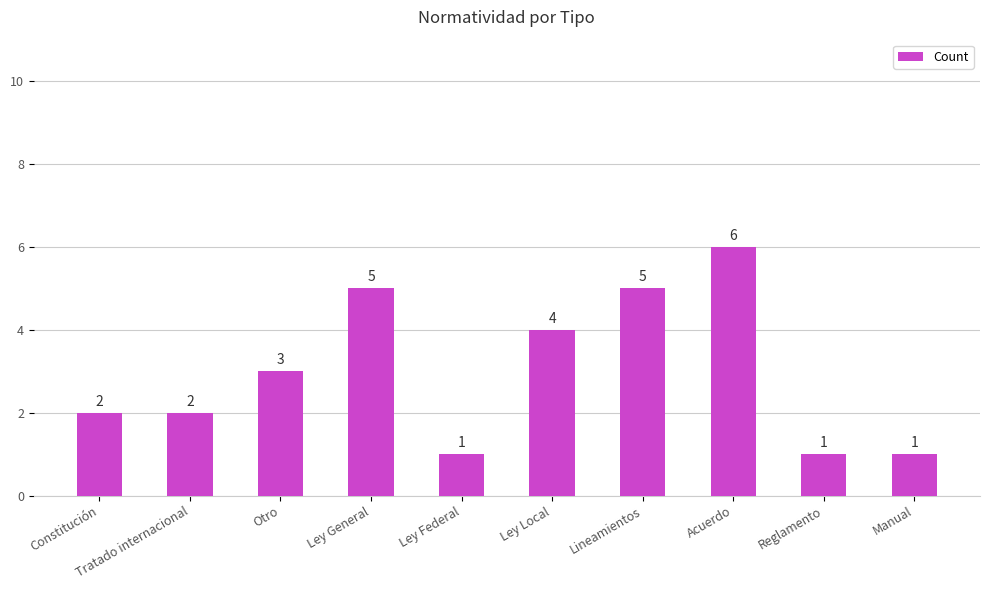

Reading left to right, what are all the values shown in this chart?

Constitución=2	Tratado internacional=2	Otro=3	Ley General=5	Ley Federal=1	Ley Local=4	Lineamientos=5	Acuerdo=6	Reglamento=1	Manual=1